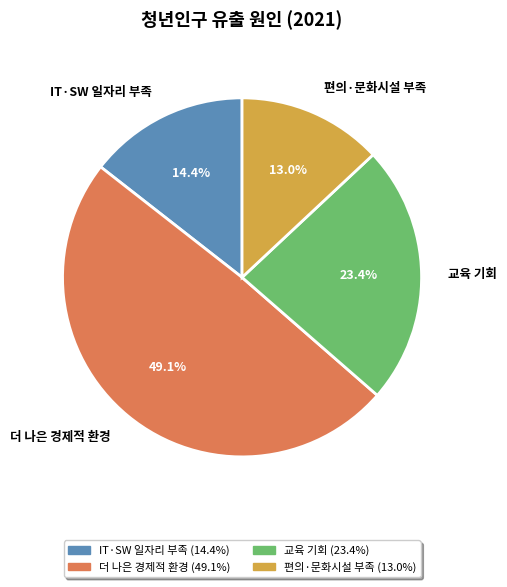

Between 편의·문화시설 부족 and IT·SW 일자리 부족, which is larger?

IT·SW 일자리 부족